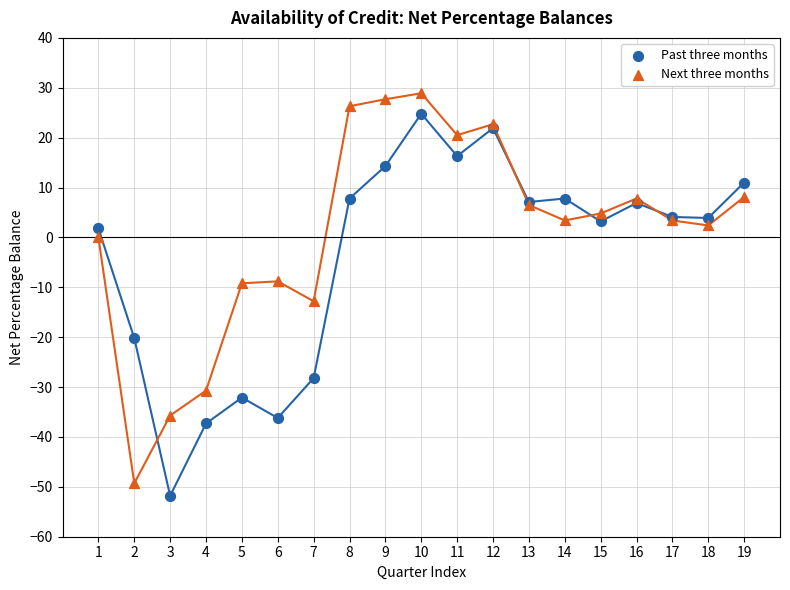

Which series reaches the minimum Y coordinate?

Past three months